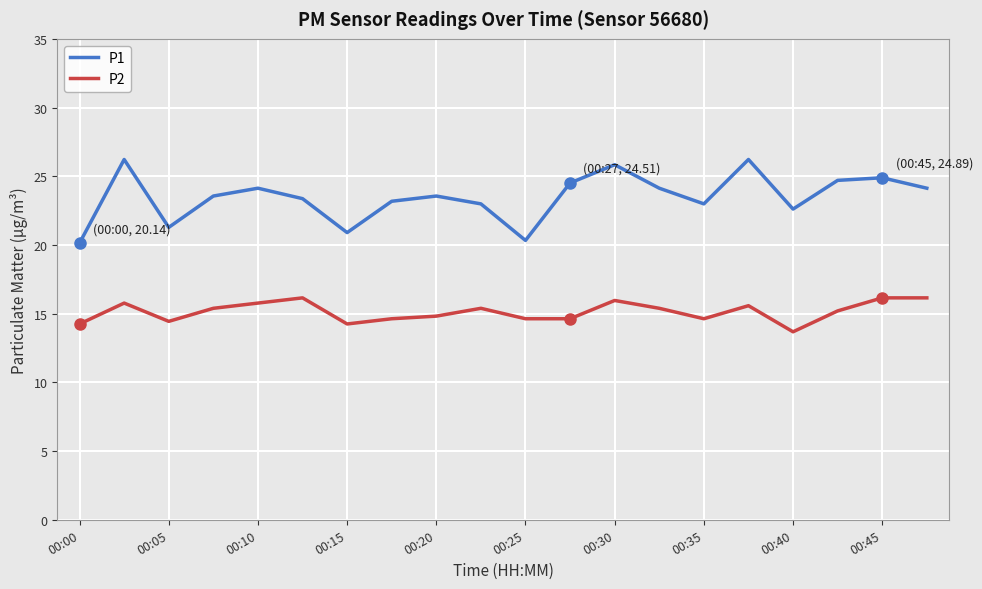

Which series has the largest total across all categories?

P1